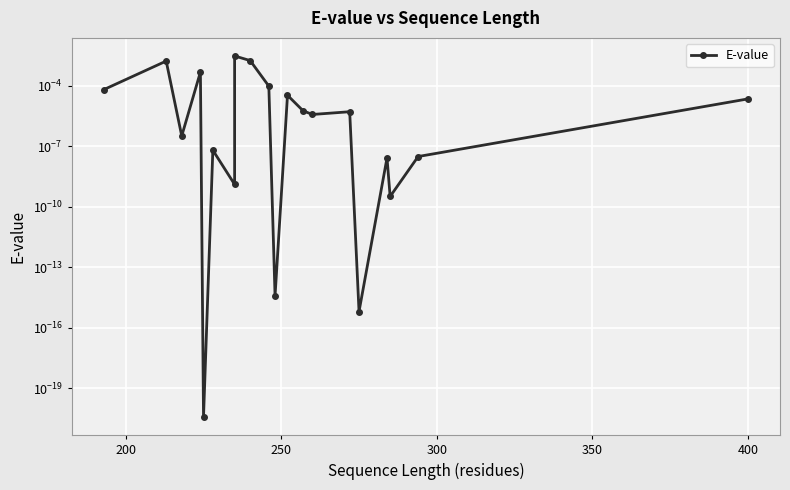

True or false: the data has more than 2 interior local peaks.

True